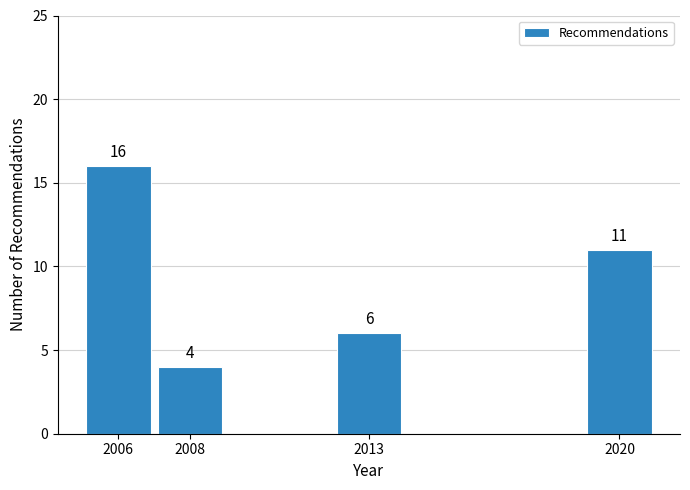

Reading left to right, what are all the values shown in this chart?

16	4	6	11